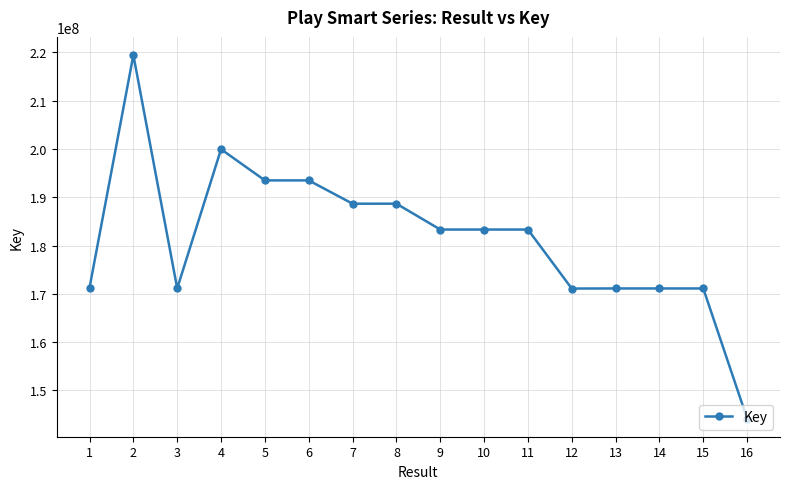

What is the approximate value at 1, to the nearest 10?

171281300